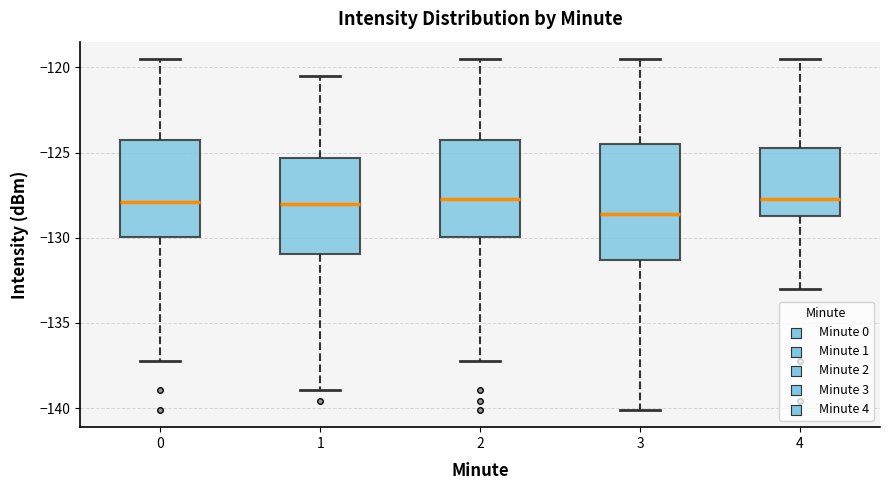

Which box's median line is the lowest?

3